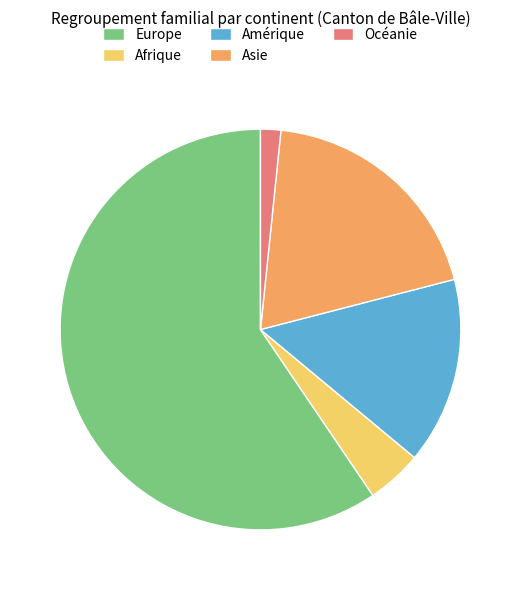

The Afrique slice represents 4% of the pie. True or false?

True